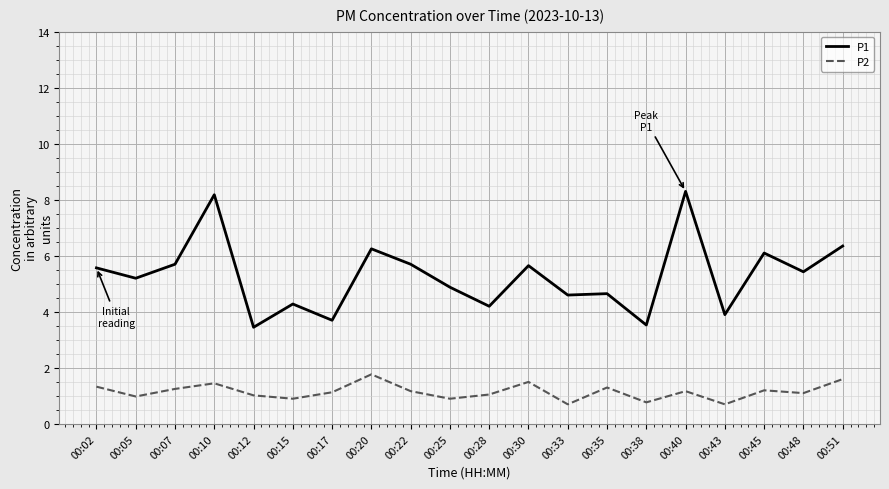

What is the maximum value shown in the chart?

8.3